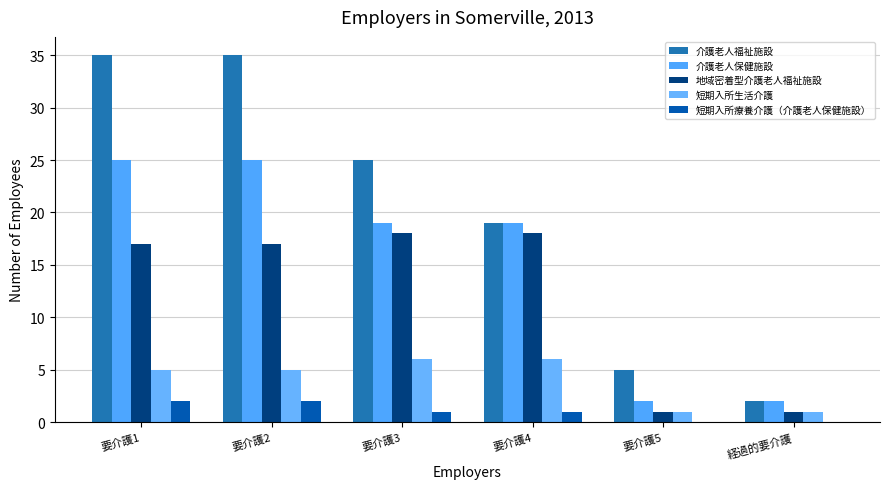

What is the difference between the maximum and minimum values in the 介護老人福祉施設 series?

33